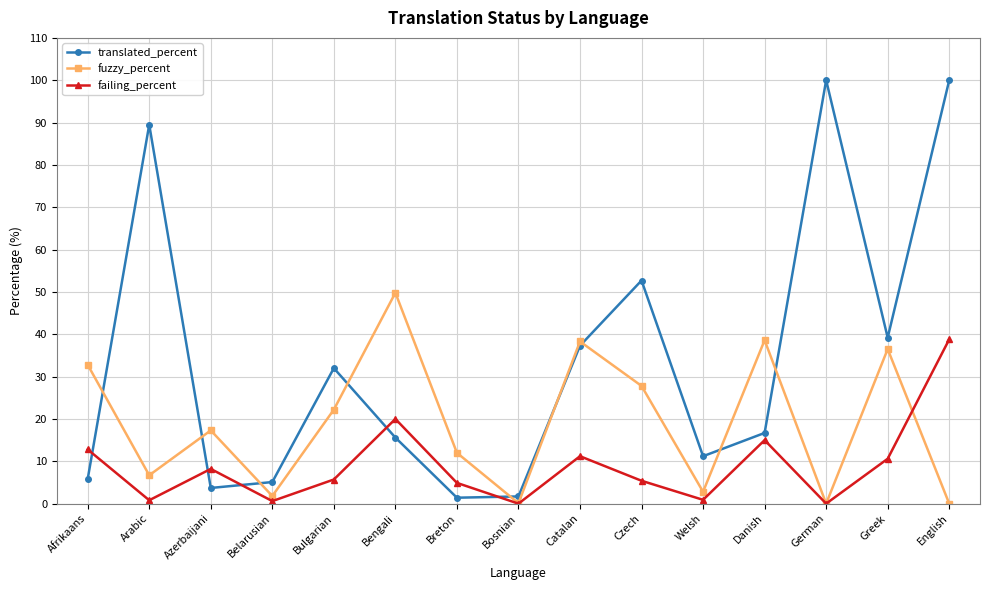

Rank the series at Bulgarian from lowest to highest value.

failing_percent, fuzzy_percent, translated_percent